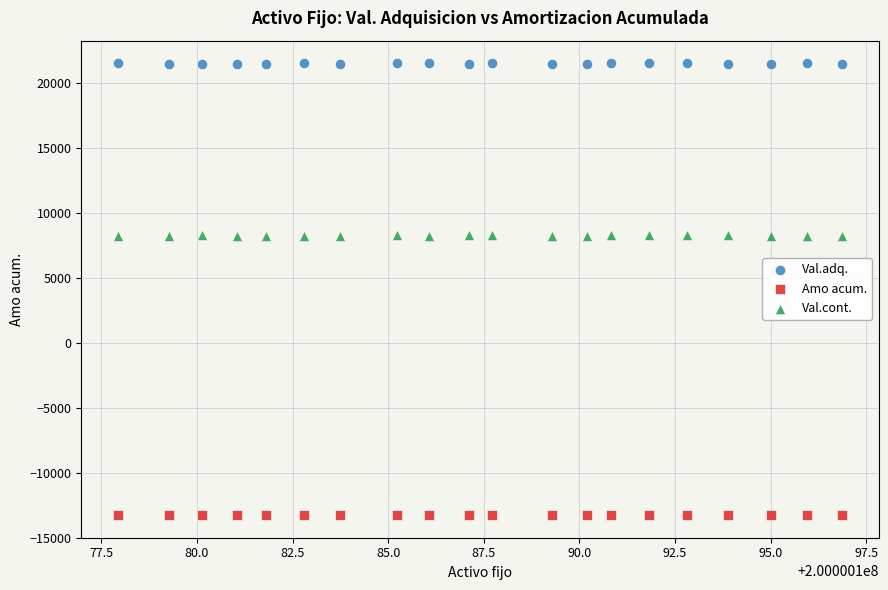

Across all data points, what is the range of Y values (max minus min)?

34789.1